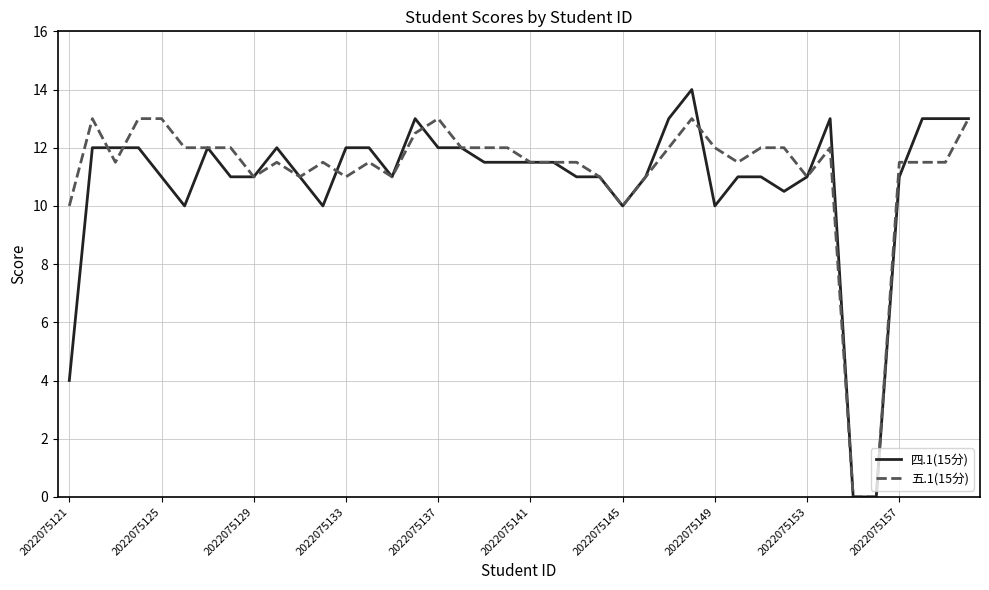

List the series in order of their peak value, lowest first.

五.1(15分), 四.1(15分)